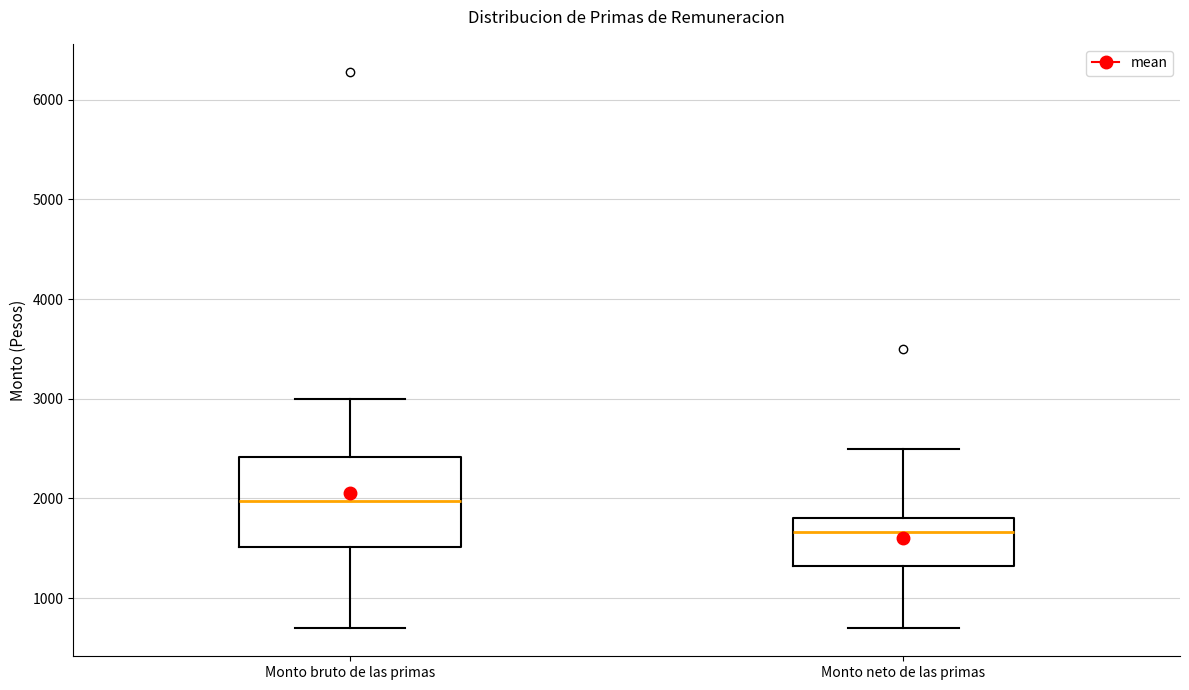

Where does the upper whisker of the box for Monto neto de las primas end on the y-axis? The values are not printed on the chart, so give them approximately, as read against the axis.

2500